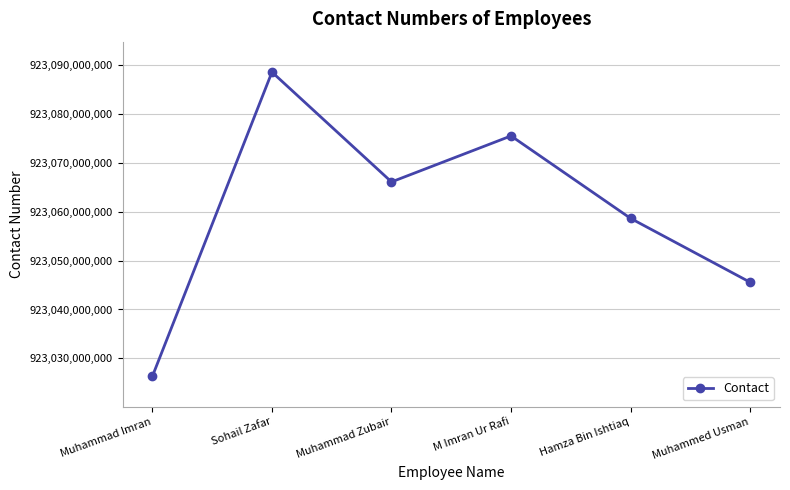

Where is the first local minimum?

Muhammad Zubair